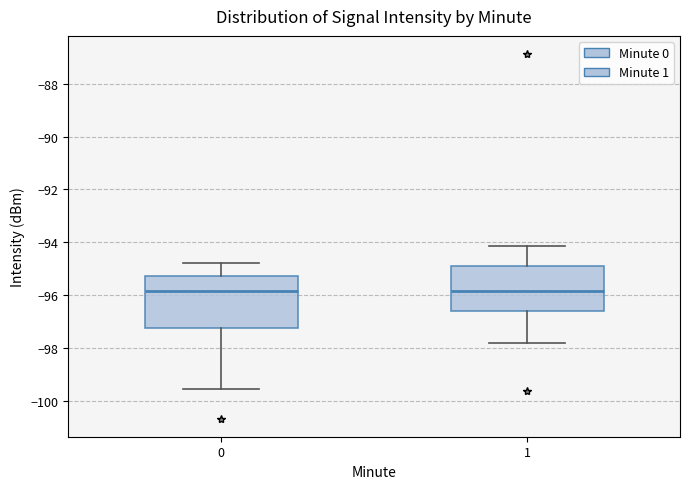

Where does the lower whisker of the box at x = 0 end on the y-axis? The values are not printed on the chart, so give them approximately, as read against the axis.

-99.6